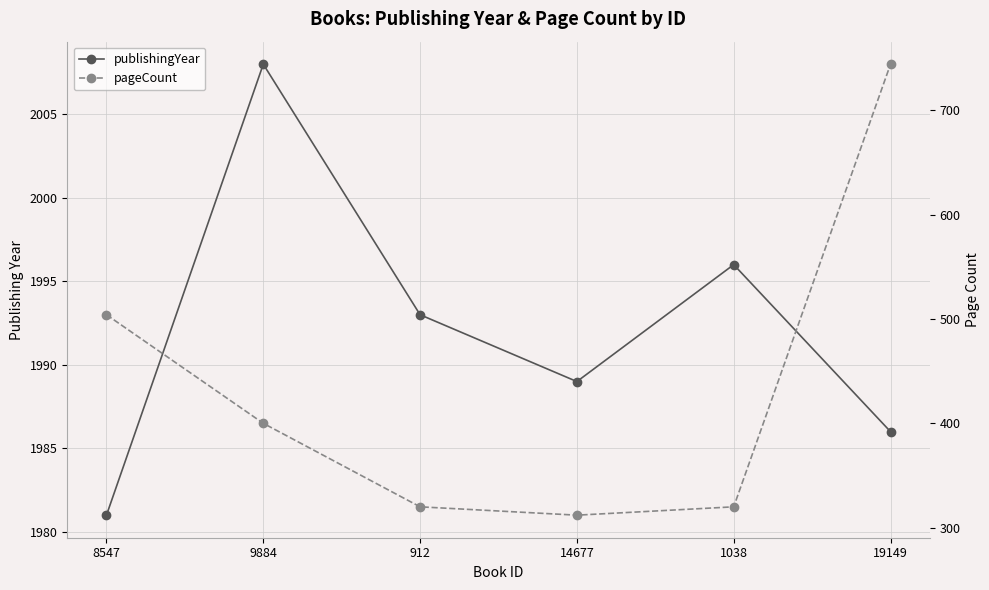

Reading left to right, what are all the values shown in this chart?

publishingYear: 8547=1981	9884=2008	912=1993	14677=1989	1038=1996	19149=1986
pageCount: 8547=504	9884=400	912=320	14677=312	1038=320	19149=744